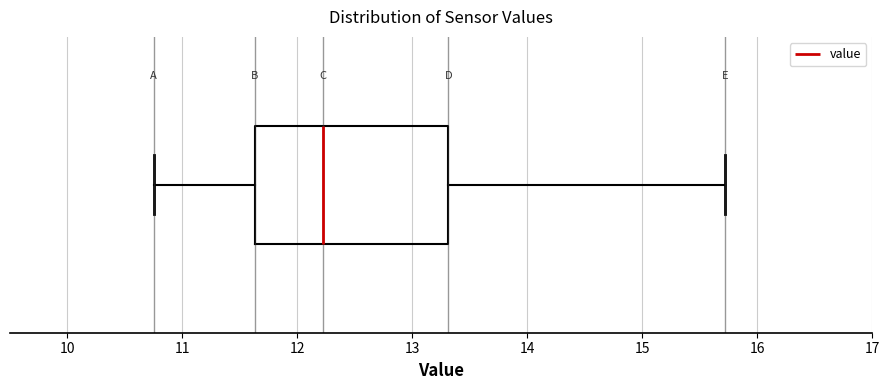

Read this box plot against the x-axis: the position of the median line, the range covered by the box, and the ends of both whiskers. The values are not printed on the chart, so give them approximately, as read against the axis.

median 12.2, box 11.6 to 13.3, whiskers 10.8 to 15.7